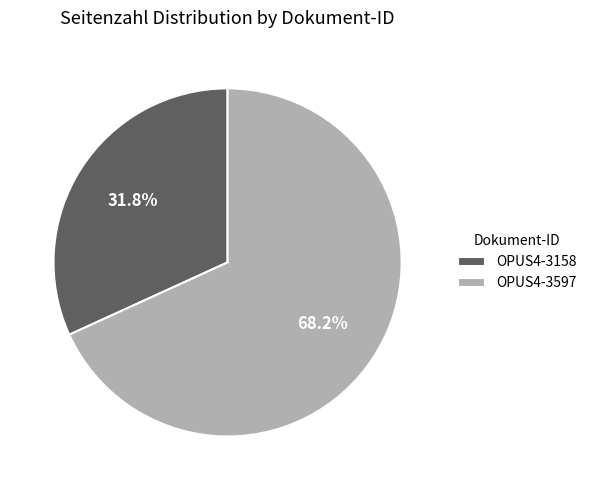

Is there any slice that represents more than half of the pie?

Yes